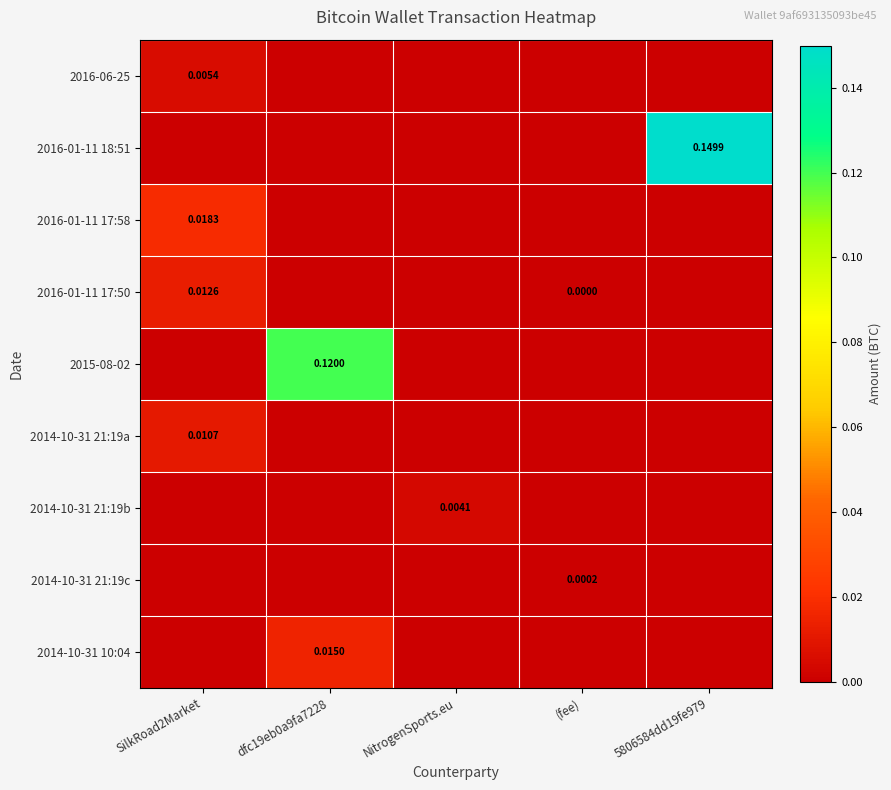

At which category is the sum across all series the highest?

5806584dd19fe979